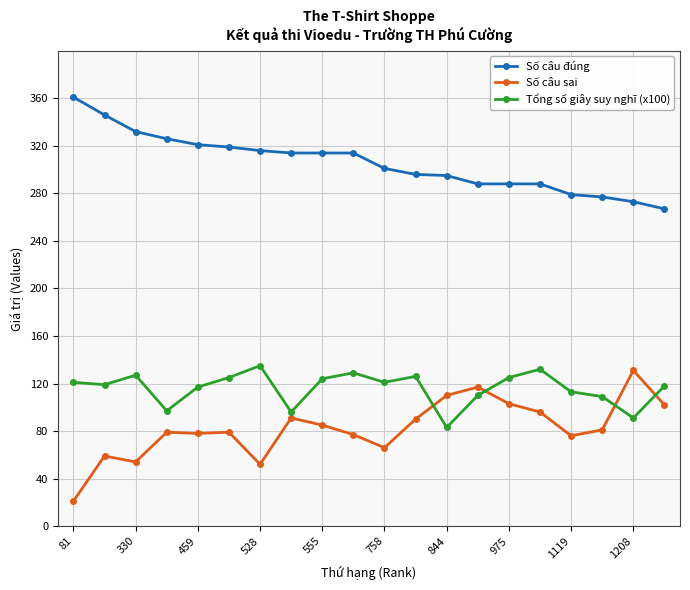

Which series has the widest spread of values?

Số câu sai